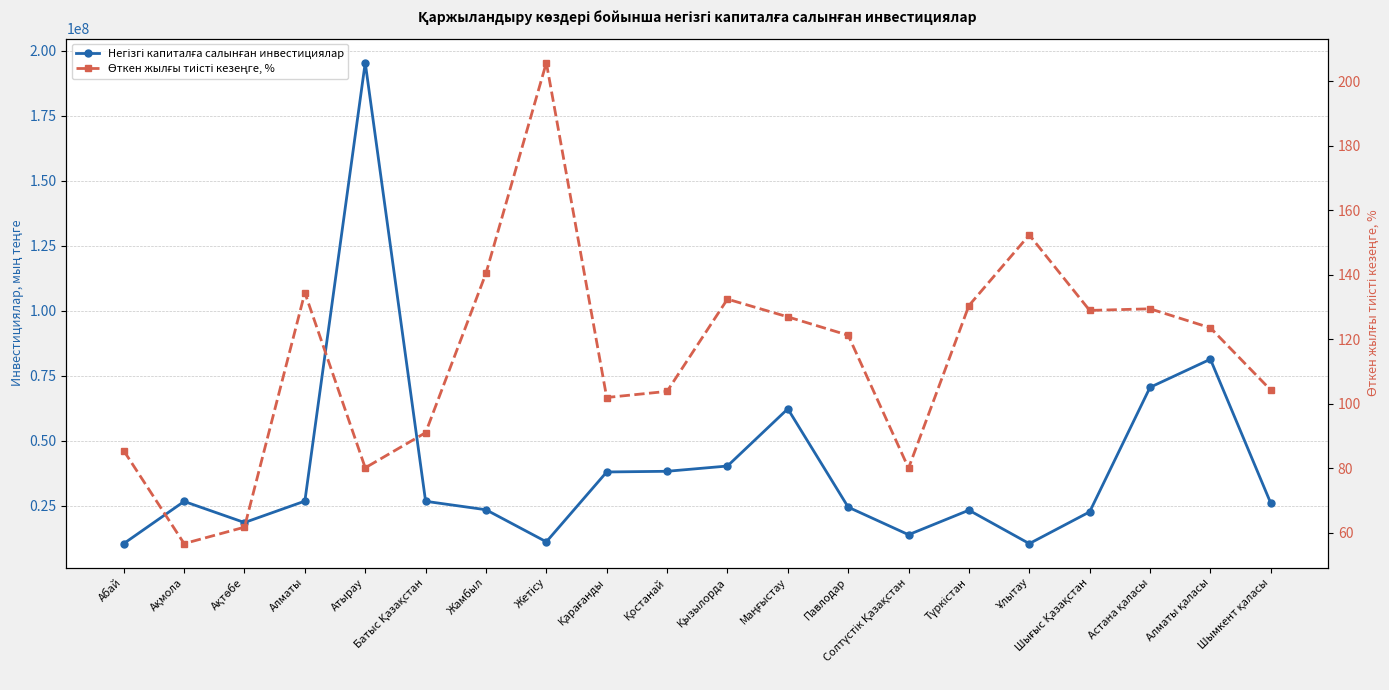

What is the value of the Өткен жылғы тиісті кезеңге, % point at the 19th from the left?

123.5